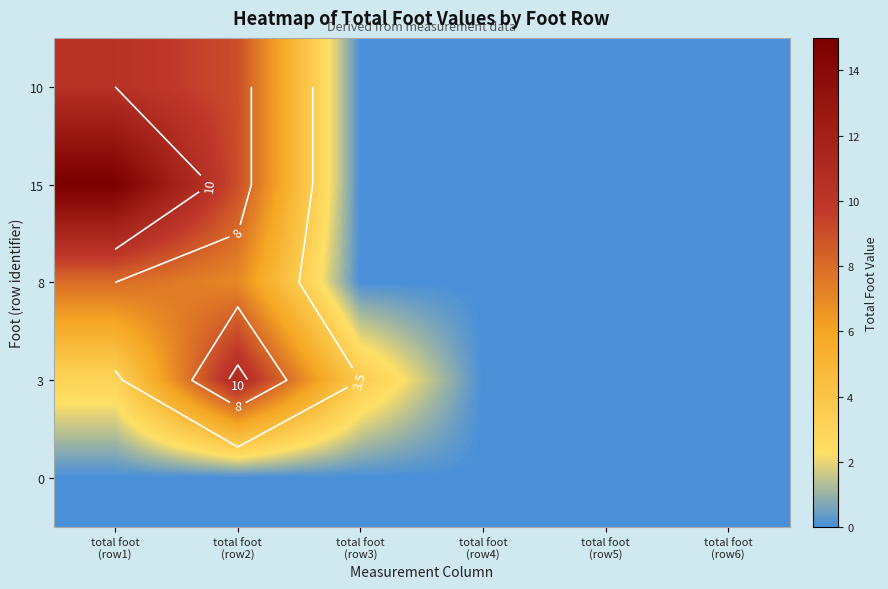

At total foot (row4), list the series in order from largest to smallest.

10, 15, 8, 3, 0